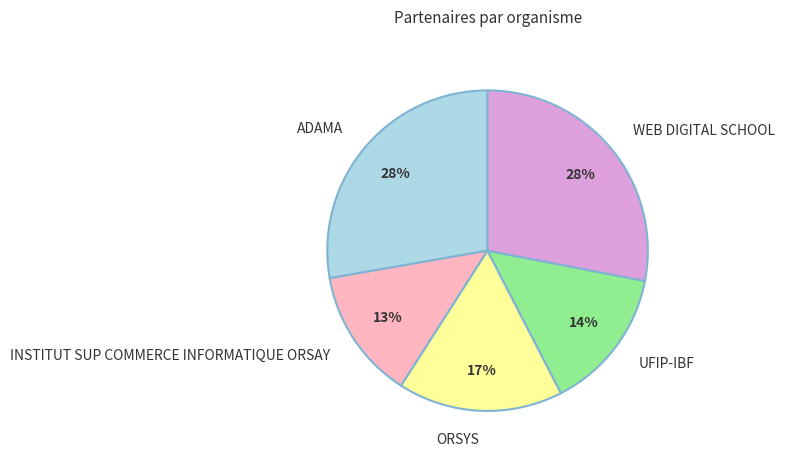

How many slices are in this pie chart?

5